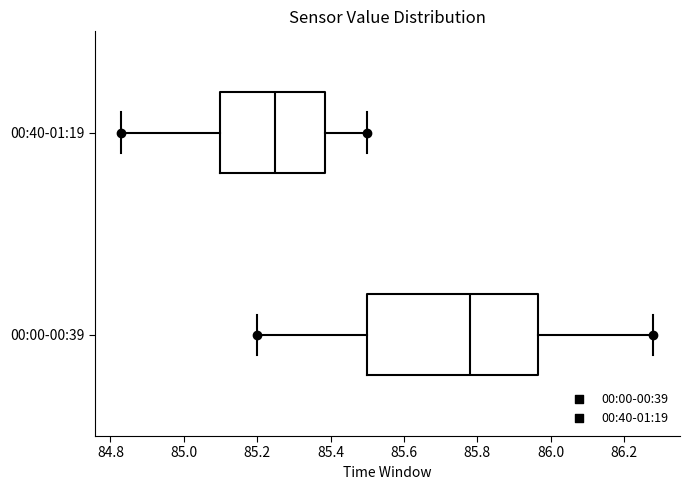

Which box is the widest, from its left edge to its right edge?

00:00-00:39